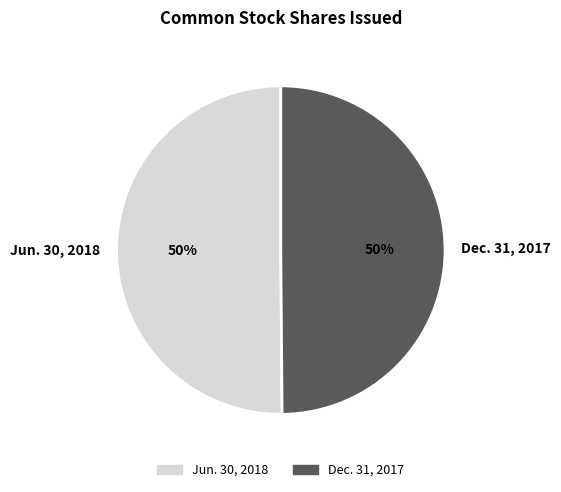

Approximately how many times larger is the value at Jun. 30, 2018 compared to Dec. 31, 2017?

1.0